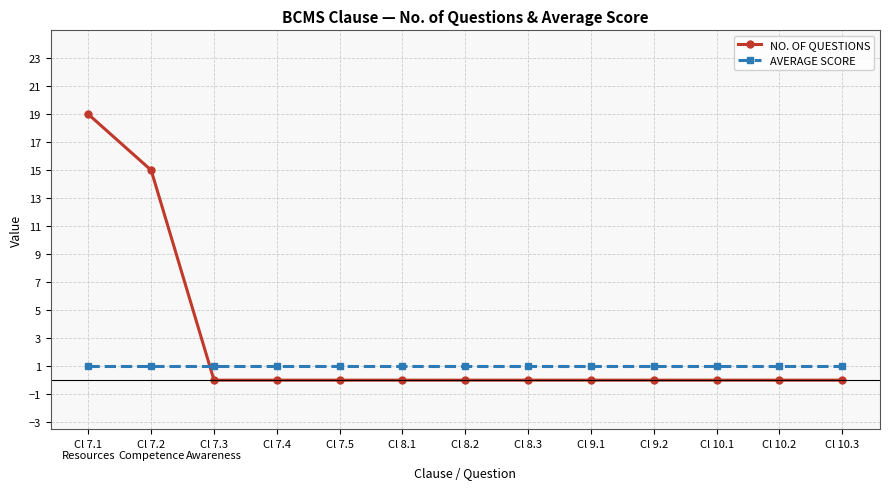

What is the label of the 2nd point from the left?

Cl 7.2
Competence